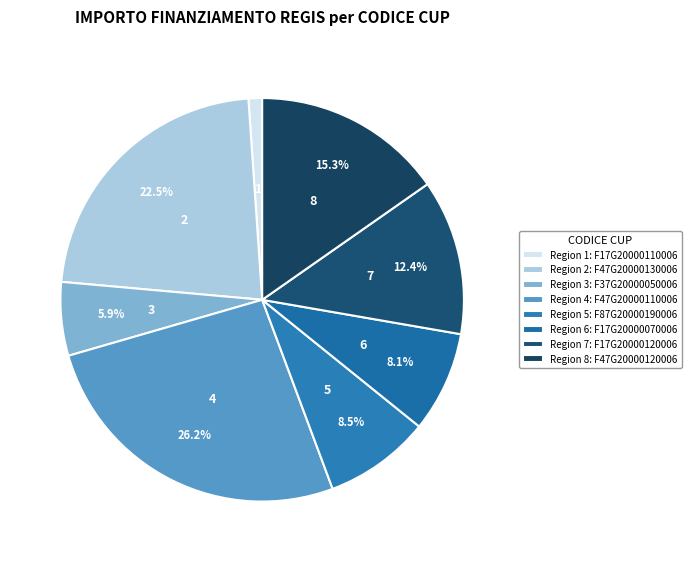

Rank the categories by value from highest to lowest.

F47G20000110006, F47G20000130006, F47G20000120006, F17G20000120006, F87G20000190006, F17G20000070006, F37G20000050006, F17G20000110006